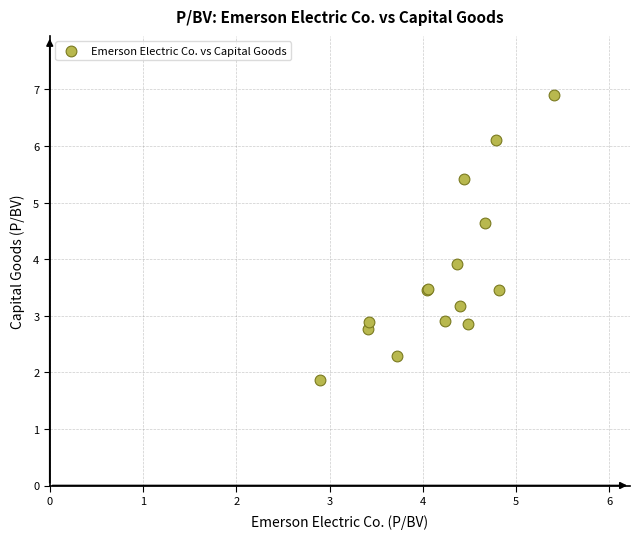

What Y value in the scatter plot is closest to 4?

3.9